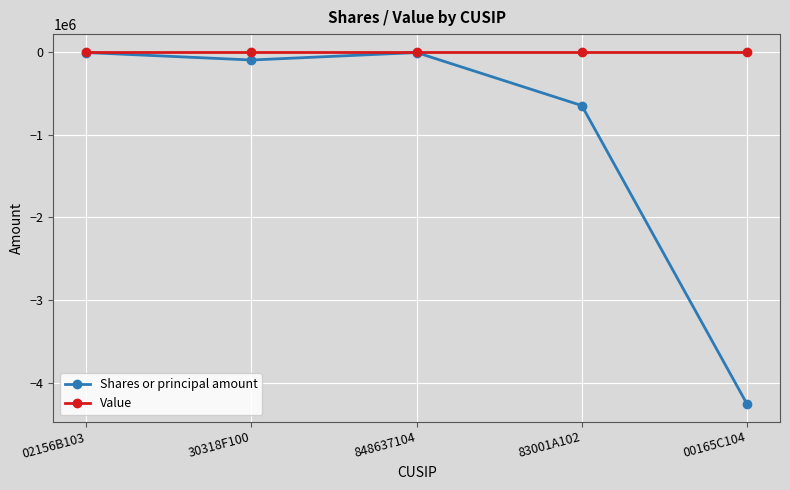

True or false: Value has a value of 0 at 848637104.

True